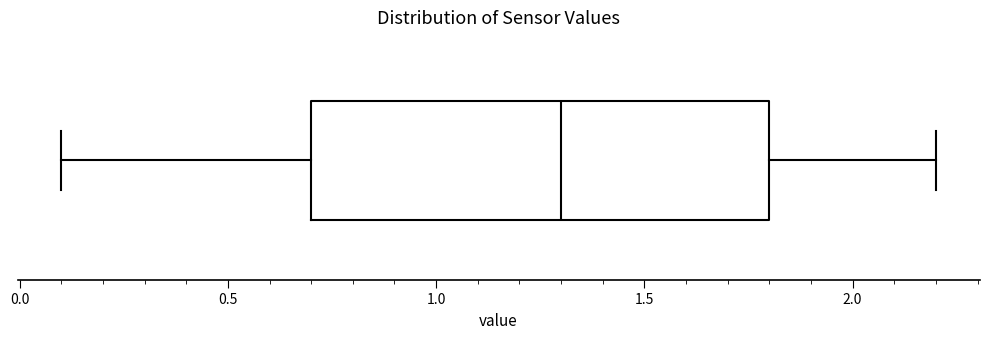

Read this box plot against the x-axis: the position of the median line, the range covered by the box, and the ends of both whiskers. The values are not printed on the chart, so give them approximately, as read against the axis.

median 1.3, box 0.7 to 1.8, whiskers 0.1 to 2.2